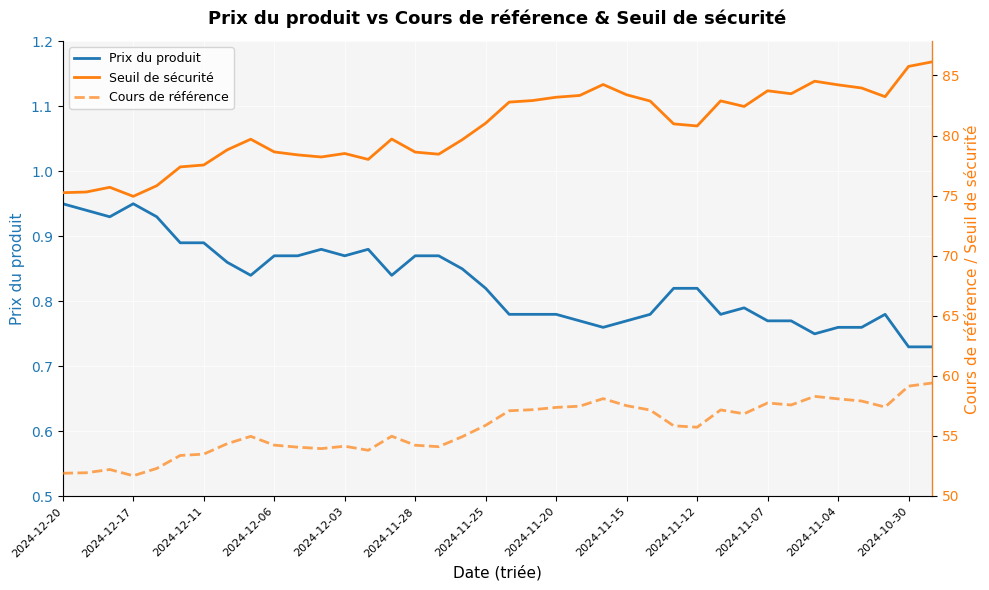

The Prix du produit series shows 1.4 at 2024-11-12. True or false?

False